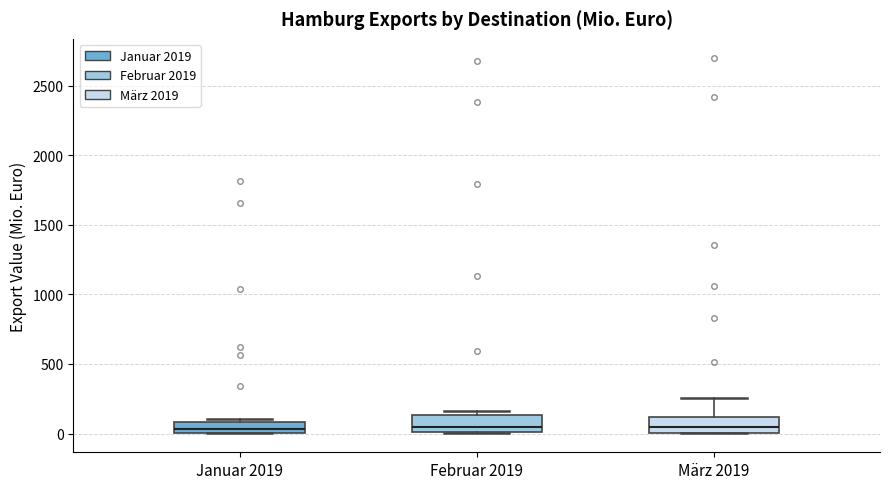

Reading left to right, transcribe this box plot: for each box, give where its median line is, the range the box spans, and where its two whiskers end, as read against the y-axis. The values are not printed on the chart, so give them approximately, as read against the axis.

Januar 2019: median 50, box 0 to 100, whiskers 0 to 100 (just above the box's upper edge)
Februar 2019: median 50, box 0 to 150, whiskers 0 to 150 (just above the box's upper edge)
März 2019: median 50, box 0 to 100, whiskers 0 to 250